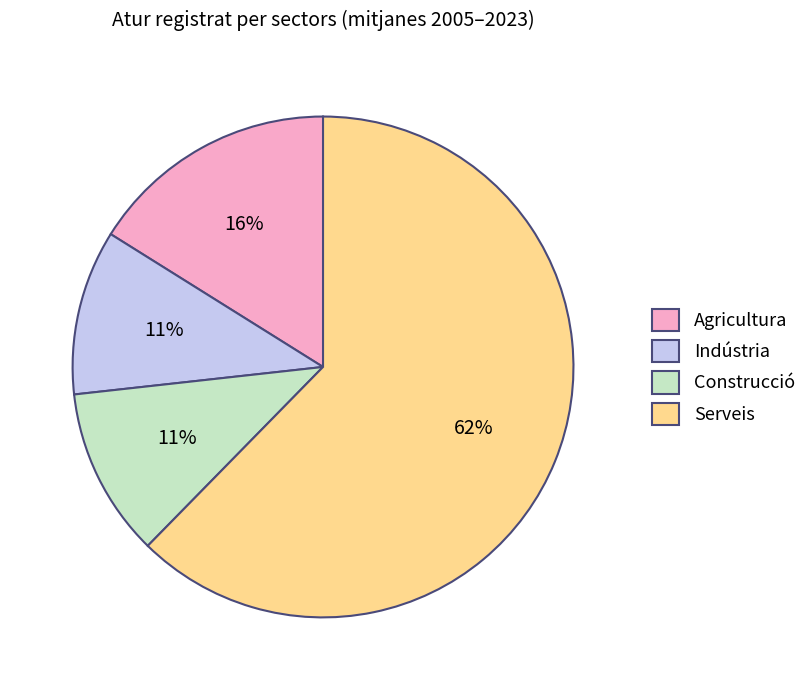

What percentage is the Agricultura slice, to the nearest percent?

16%